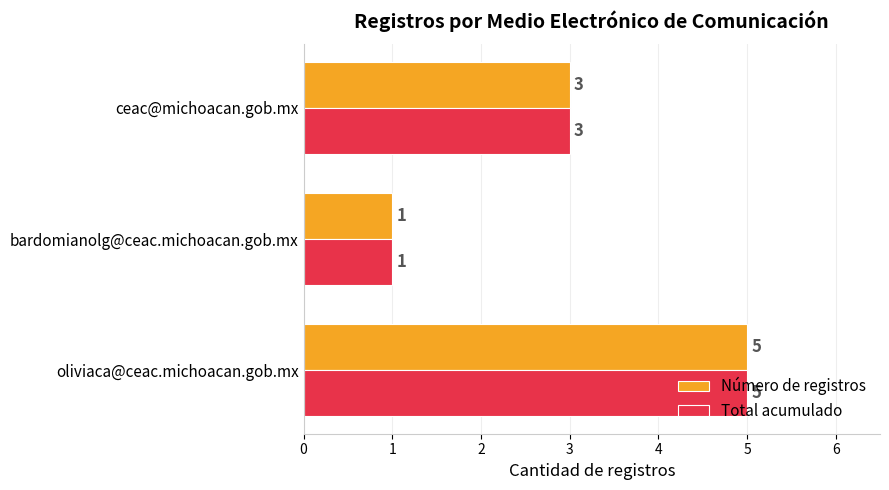

The Número de registros series shows 2 at ceac@michoacan.gob.mx. True or false?

False